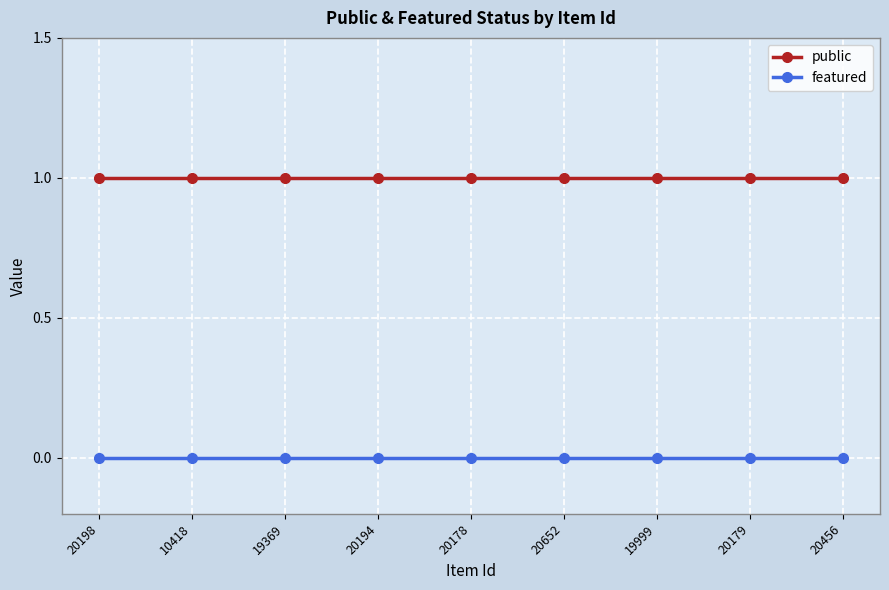

Is the value of public at 20178 greater than the value of featured at 20194?

Yes